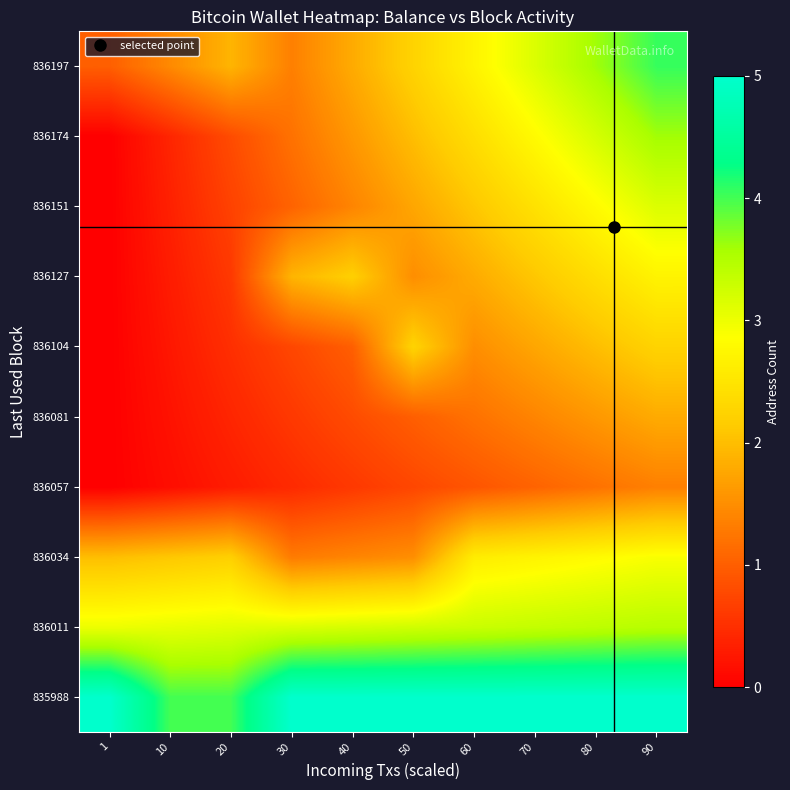

Which series has the largest range (max minus min)?

836174